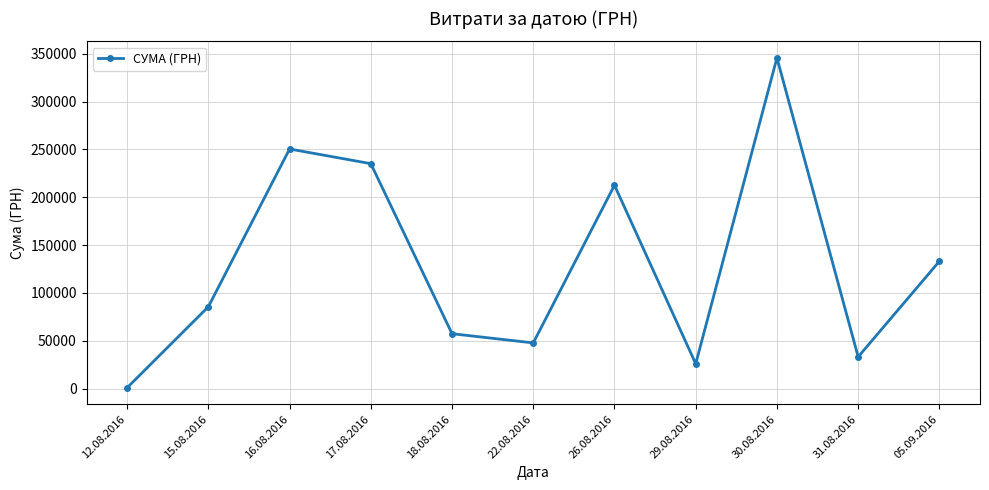

What position from the left is 22.08.2016?

6